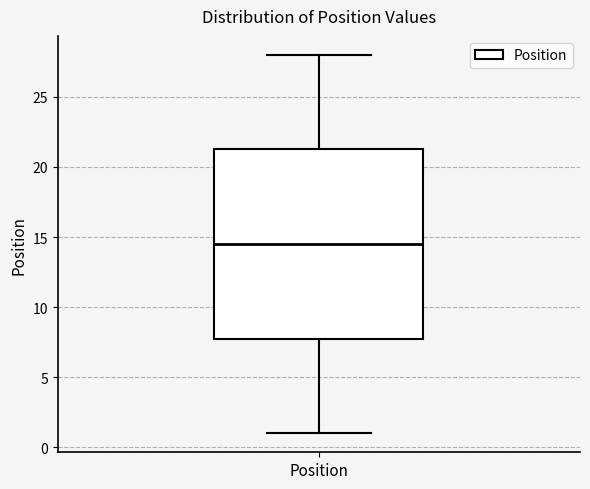

Transcribe this box plot: give where the median line is, the range the box spans, and where the two whiskers end, as read against the y-axis. The values are not printed on the chart, so give them approximately, as read against the axis.

median 14.5, box 8.0 to 21.5, whiskers 1.0 to 28.0